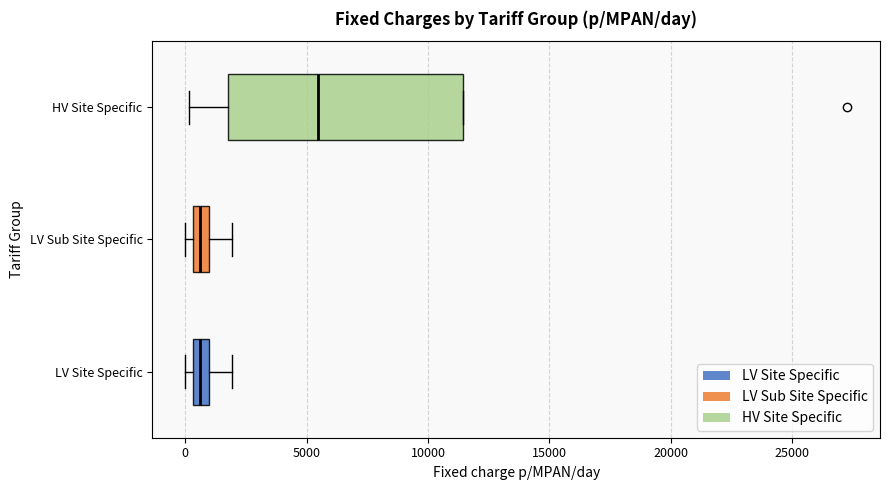

Where is the right edge of the box for HV Site Specific on the x-axis? The values are not printed on the chart, so give them approximately, as read against the axis.

11500